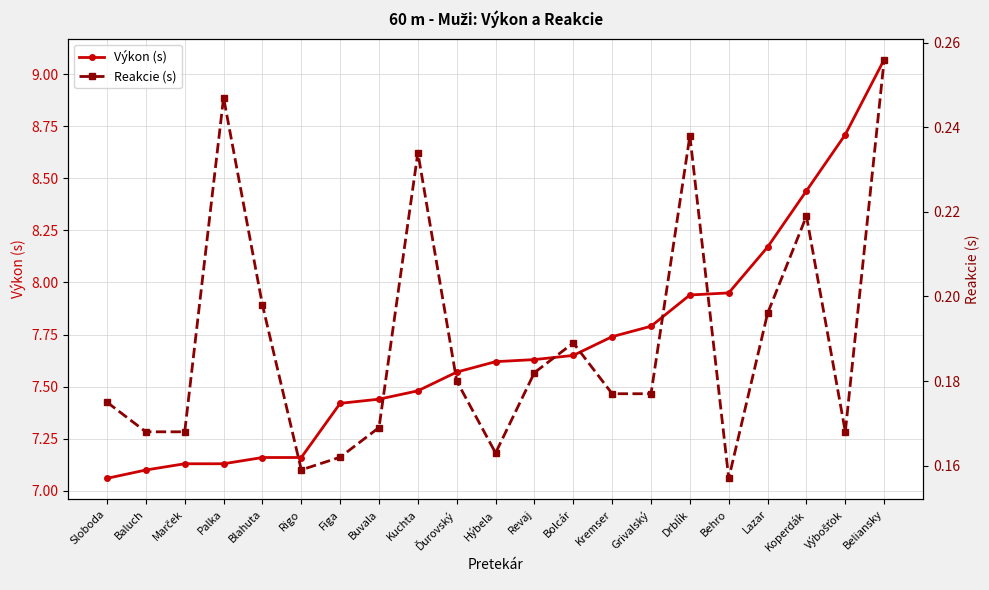

What is the value of the Výkon (s) point at the 2nd from the left?

7.1